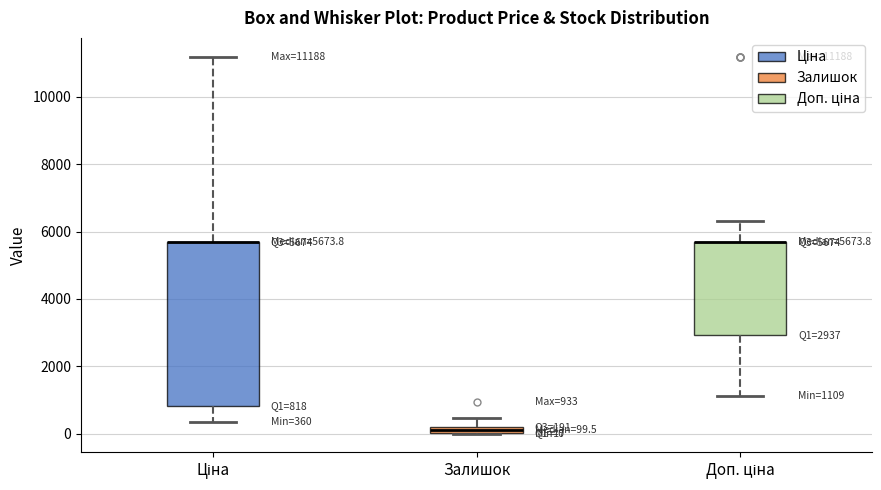

Which box is the tallest, from its lower edge to its upper edge?

Ціна